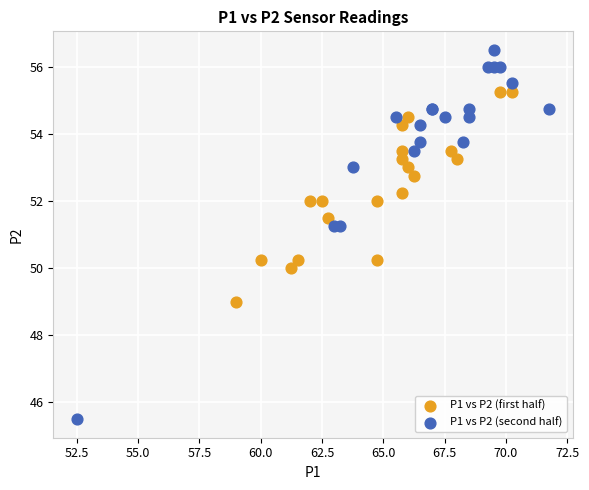

Which series contains the highest Y value?

P1 vs P2 (second half)